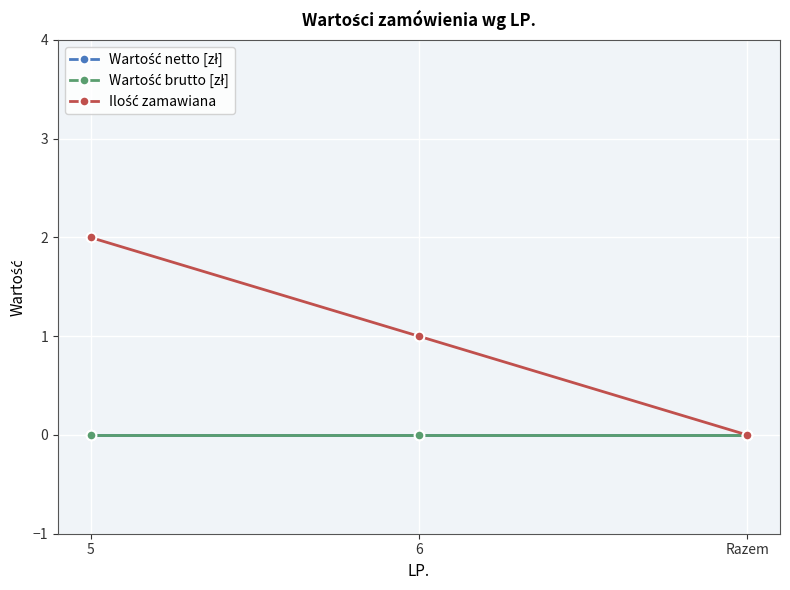

How many lines are shown in the chart?

3